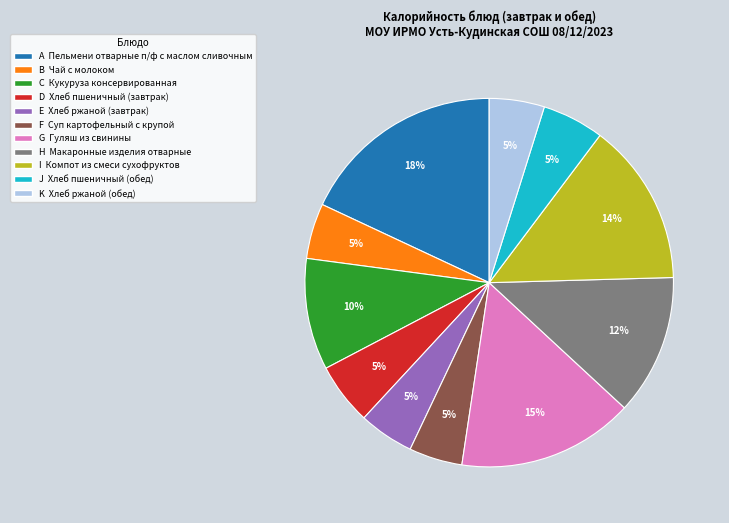

To the nearest percent, what is the difference between the largest and smallest slice percentages?

13%